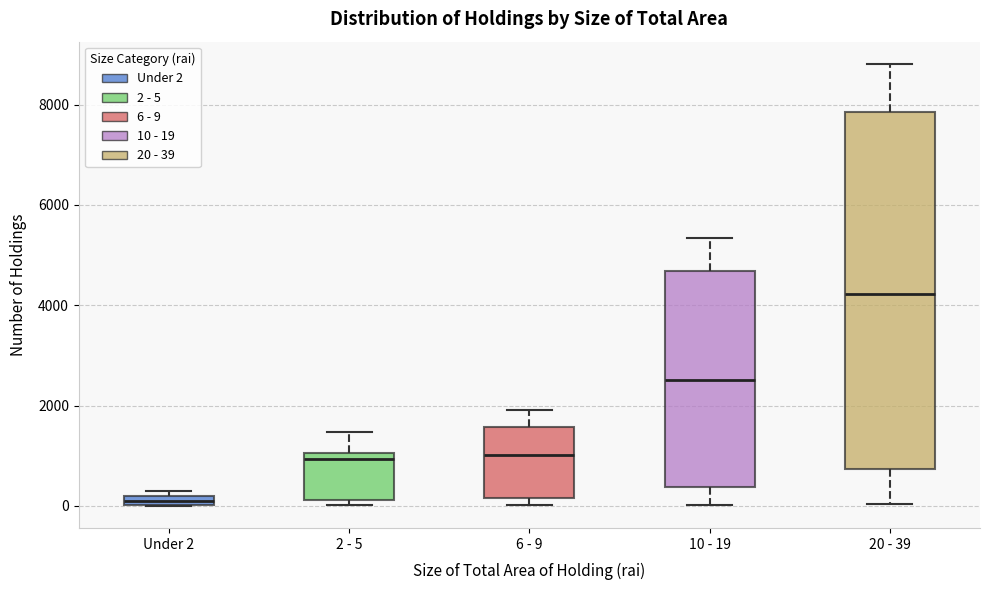

Where is the upper edge of the box for 10 - 19 on the y-axis? The values are not printed on the chart, so give them approximately, as read against the axis.

4600